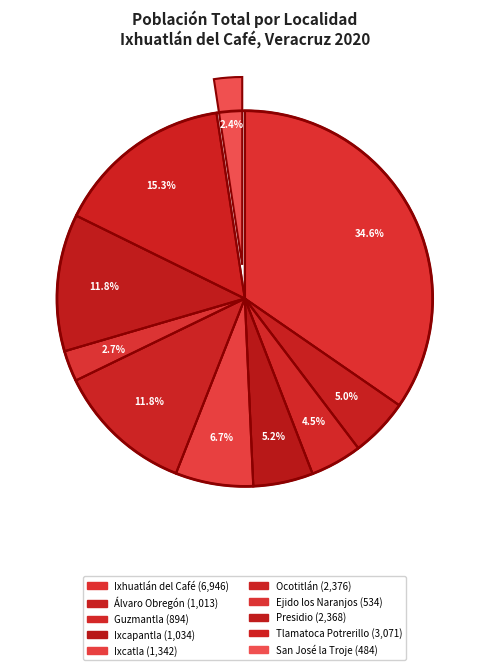

To the nearest percent, what portion does Ixcatla represent?

7%